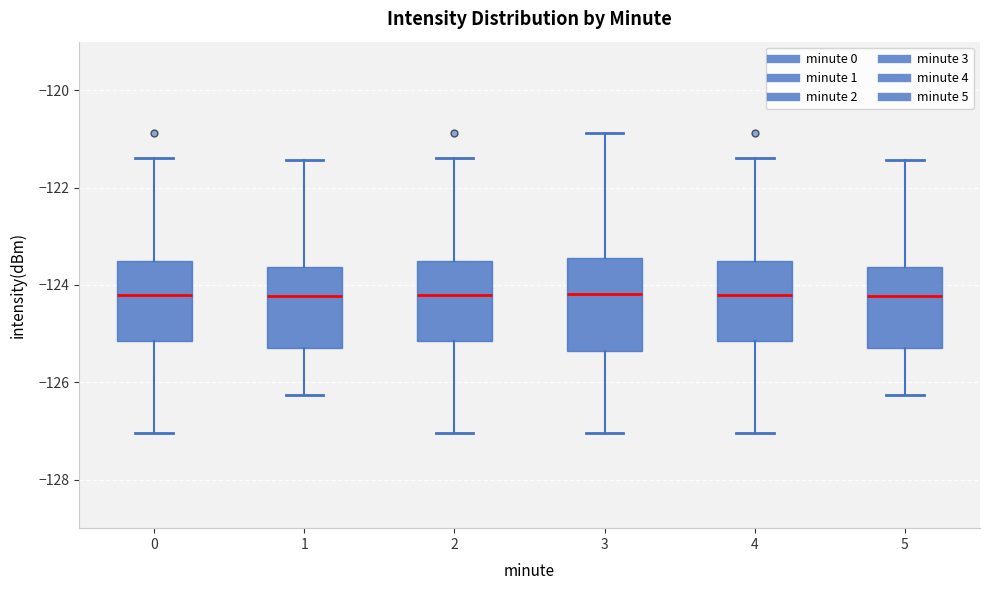

Where does the upper whisker of the box at x = 3 end on the y-axis? The values are not printed on the chart, so give them approximately, as read against the axis.

-120.8